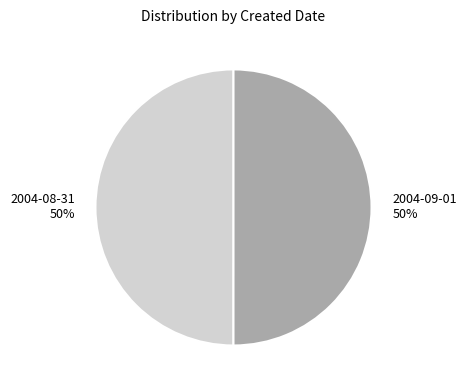

How many segments does this pie chart have?

2